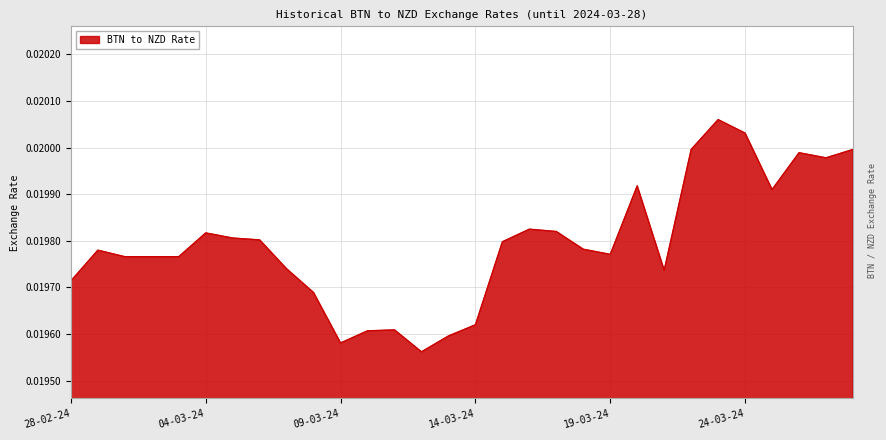

Does the chart display data point markers on the line(s)?

No